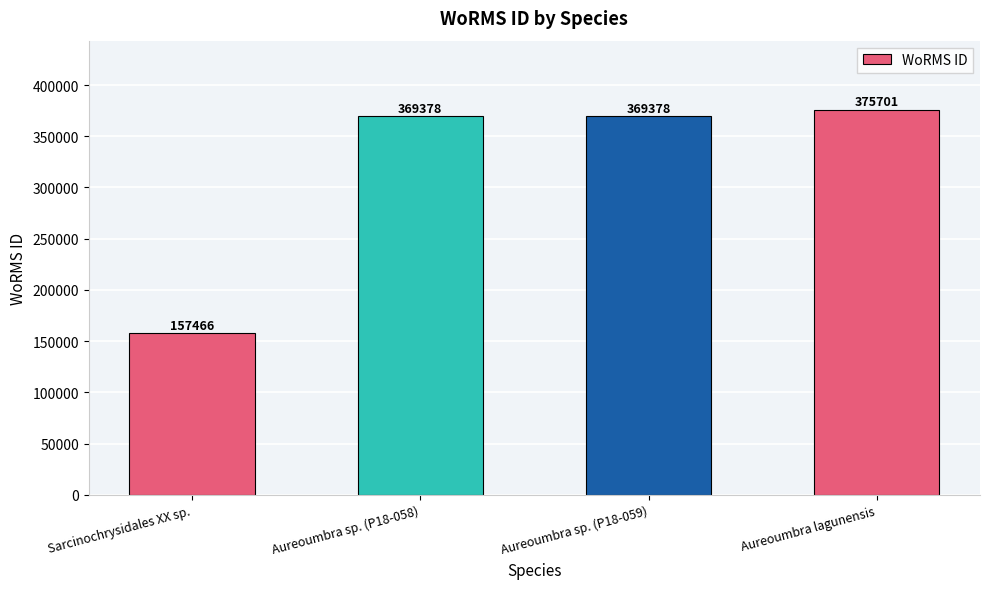

Approximately how many times larger is the value at Aureoumbra sp. (P18-058) compared to Aureoumbra lagunensis?

1.0